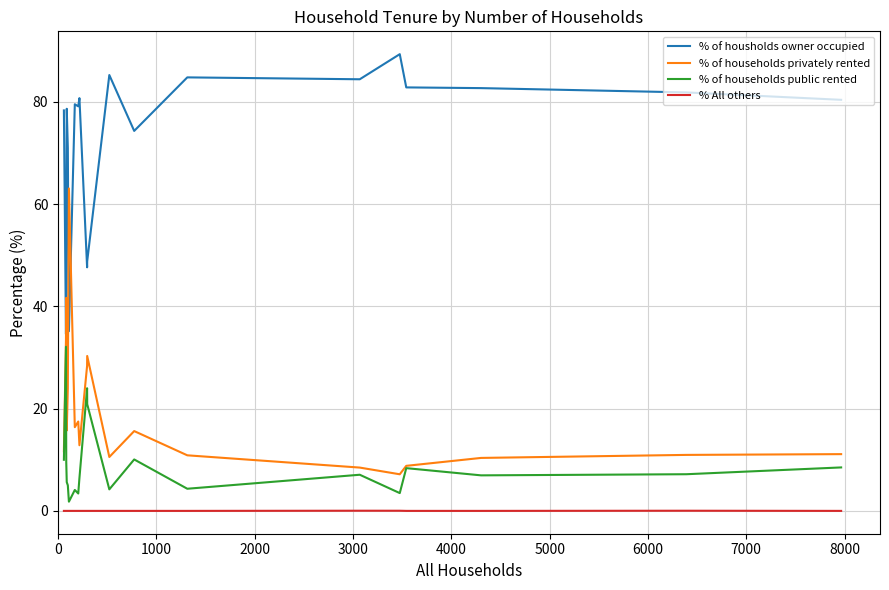

Which series has the largest total across all categories?

% of housholds owner occupied